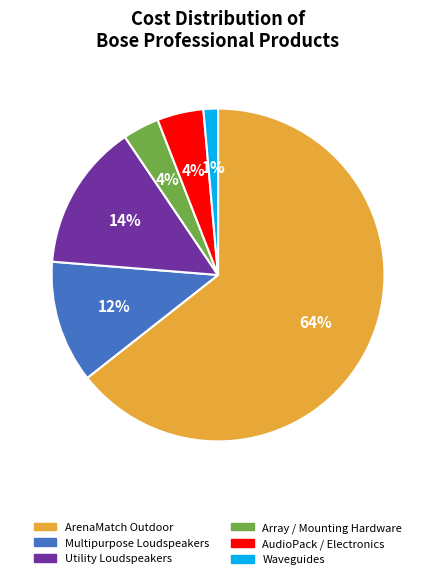

Which category has the smallest portion of the pie?

Waveguides